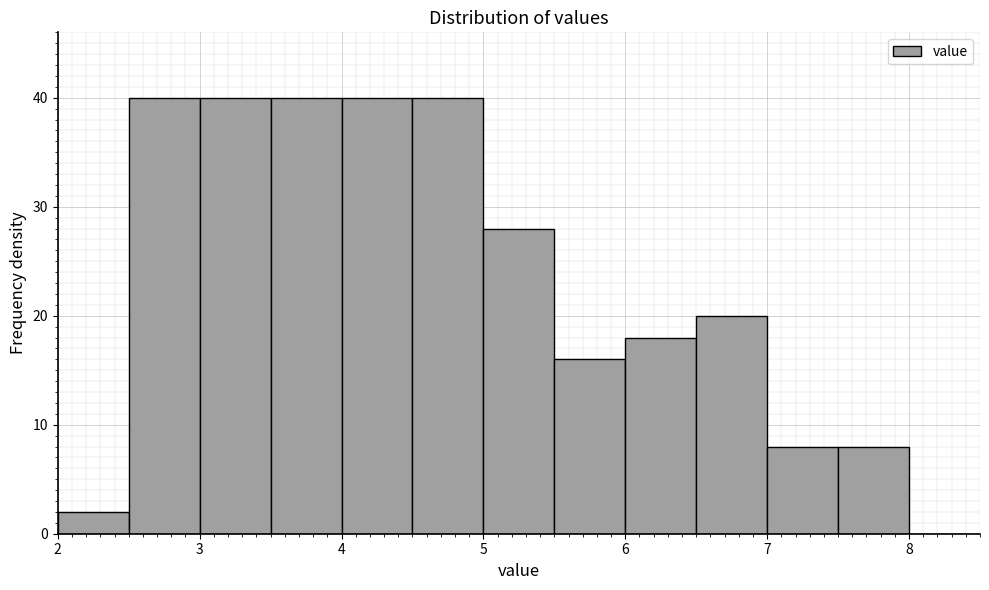

Reading left to right, transcribe this chart: for each bar, give the range it covers on the x-axis and its height. The values are not printed on the chart, so give them approximately, as read against the axis.

2.0 to 2.5: 2
2.5 to 3.0: 40
3.0 to 3.5: 40
3.5 to 4.0: 40
4.0 to 4.5: 40
4.5 to 5.0: 40
5.0 to 5.5: 28
5.5 to 6.0: 16
6.0 to 6.5: 18
6.5 to 7.0: 20
7.0 to 7.5: 8
7.5 to 8.0: 8
8.0 to 8.5: 0